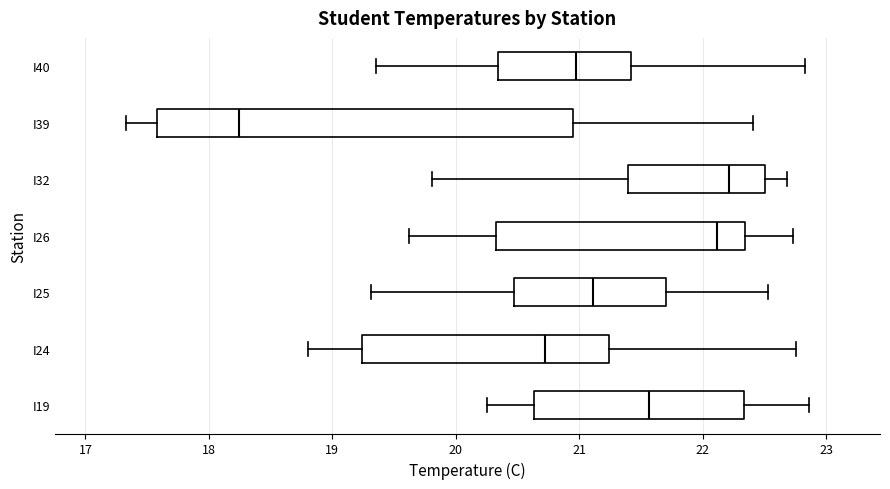

Where is the left edge of the box for I19 on the x-axis? The values are not printed on the chart, so give them approximately, as read against the axis.

20.6